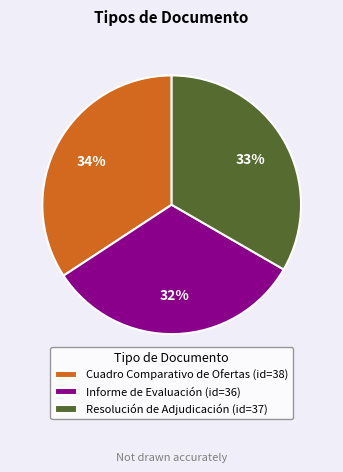

Approximately how many times larger is the value at Informe de Evaluación compared to Resolución de Adjudicación?

1.0